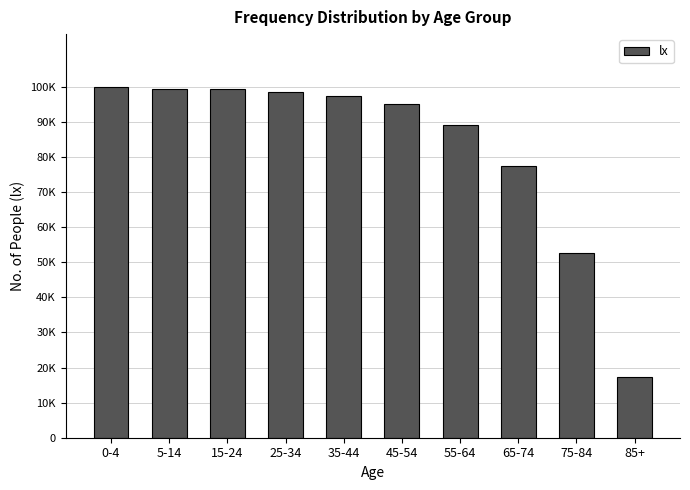

What is the average value?

82623